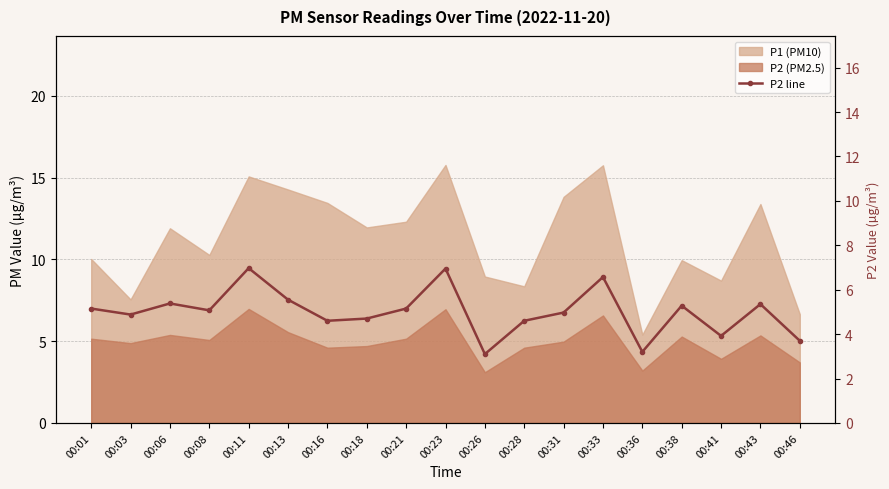

At which category does the data reach its first local valley?

00:03